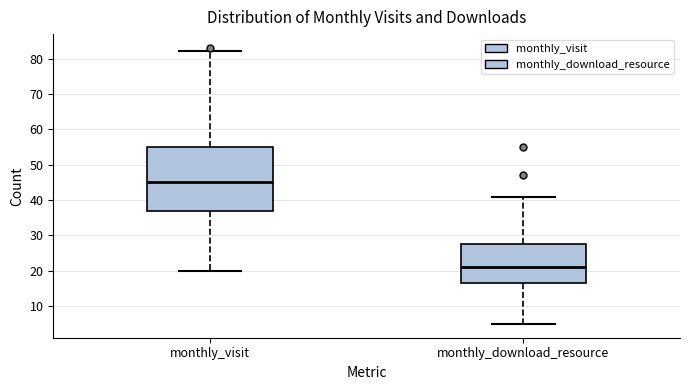

Which box has the lowest median line?

monthly_download_resource